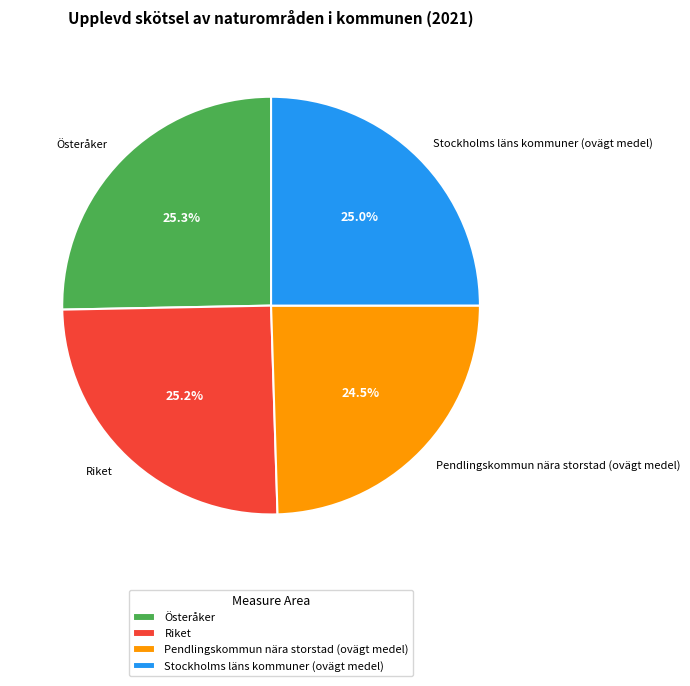

How many slices are in this pie chart?

4